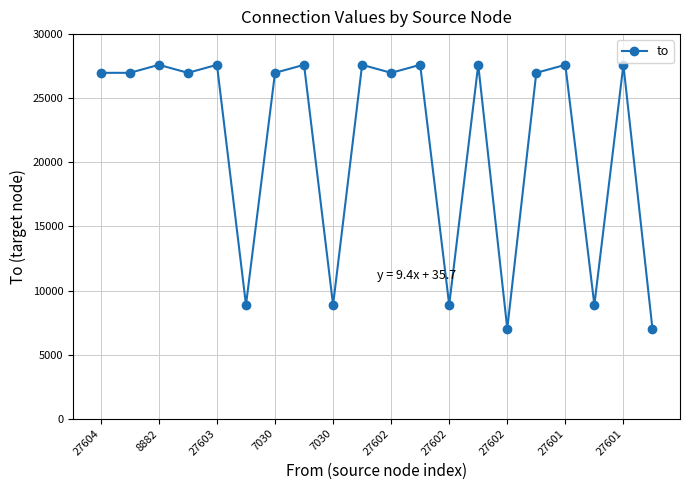

What is the sum of all values?

432297